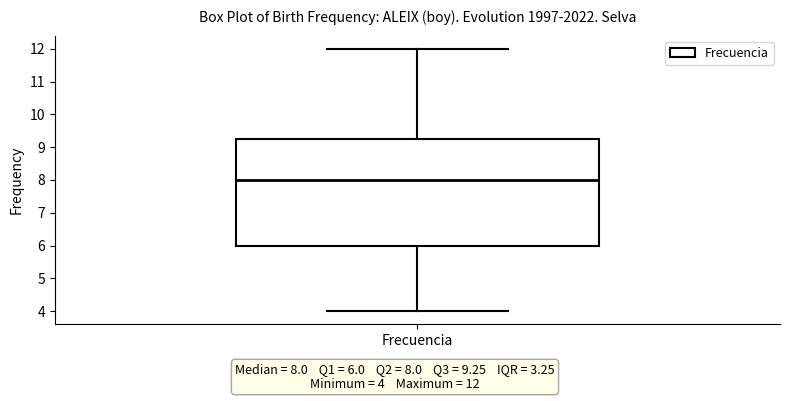

Where does the upper whisker of the box for Frecuencia end on the y-axis? The values are not printed on the chart, so give them approximately, as read against the axis.

12.0